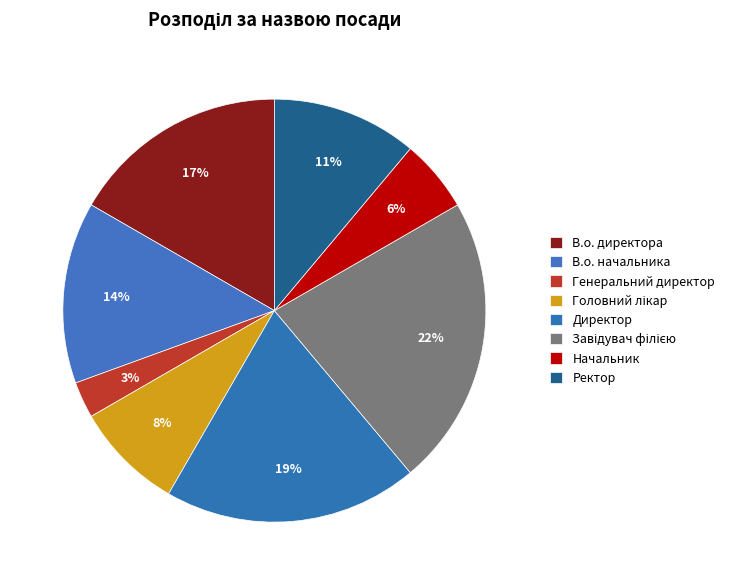

What is the largest slice in the pie chart?

Завідувач філією